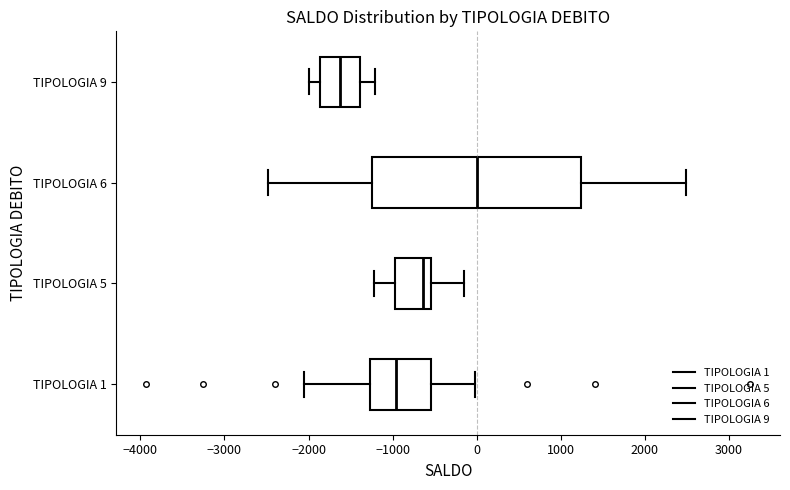

Which box is the widest, from its left edge to its right edge?

TIPOLOGIA 6